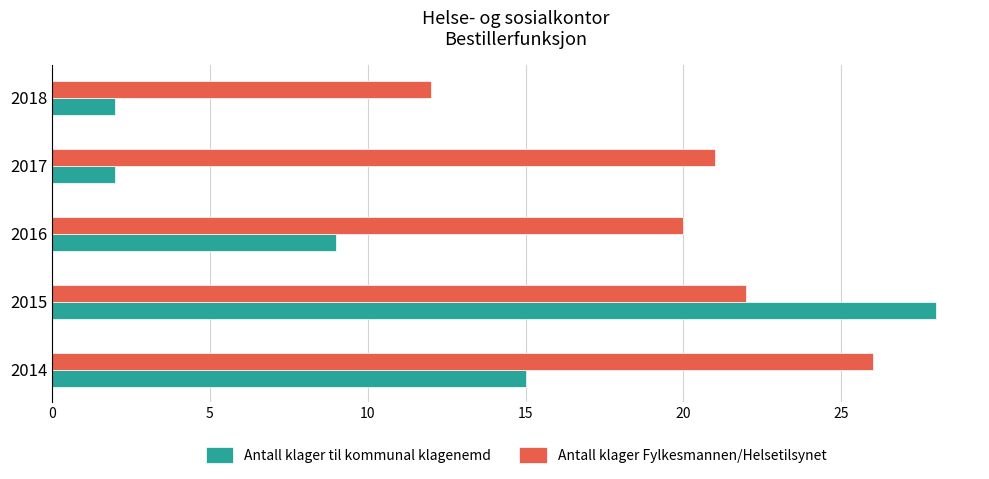

What is the sum of all Antall klager til kommunal klagenemd values?

56